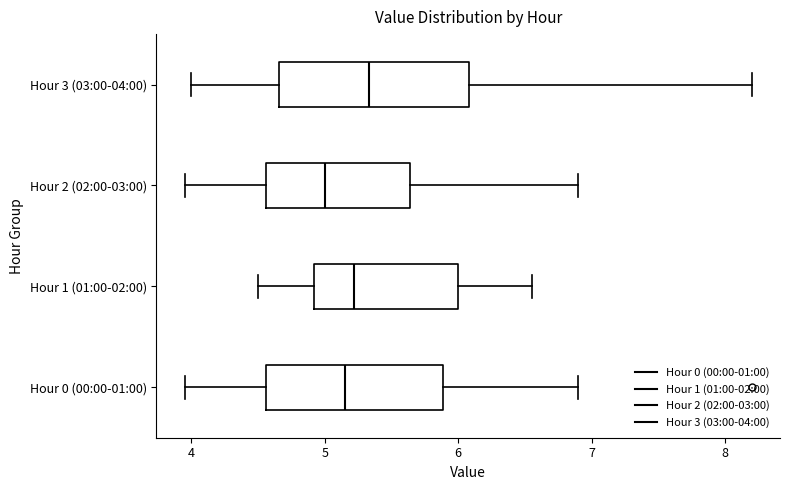

Which box has the furthest to the right median line?

Hour 3 (03:00-04:00)